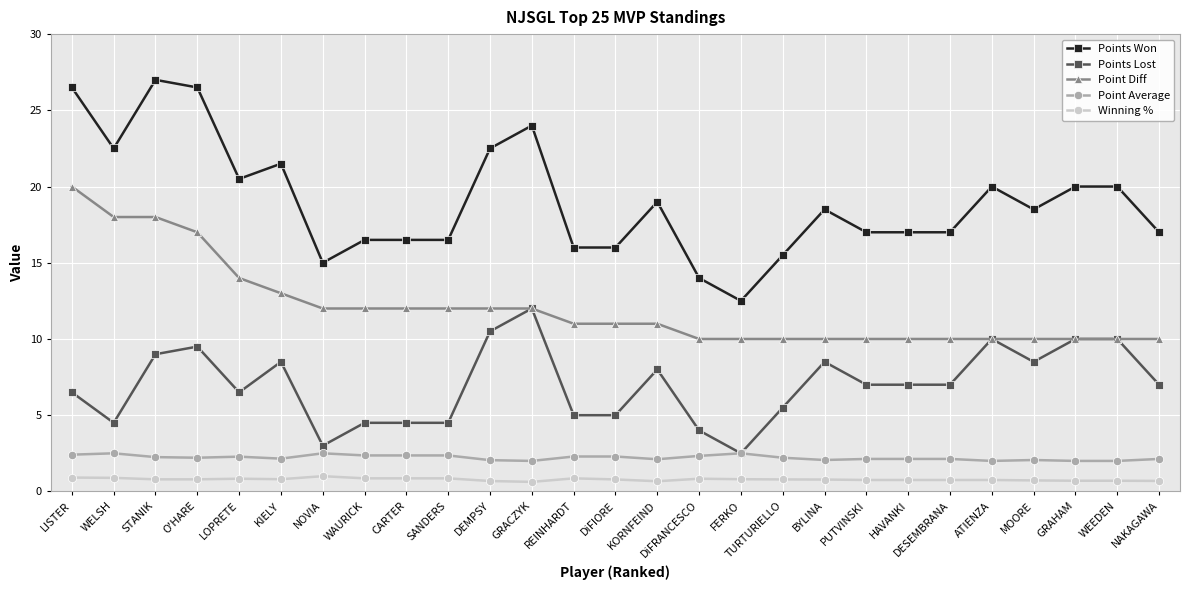

Where is the first local minimum for Points Won?

WELSH